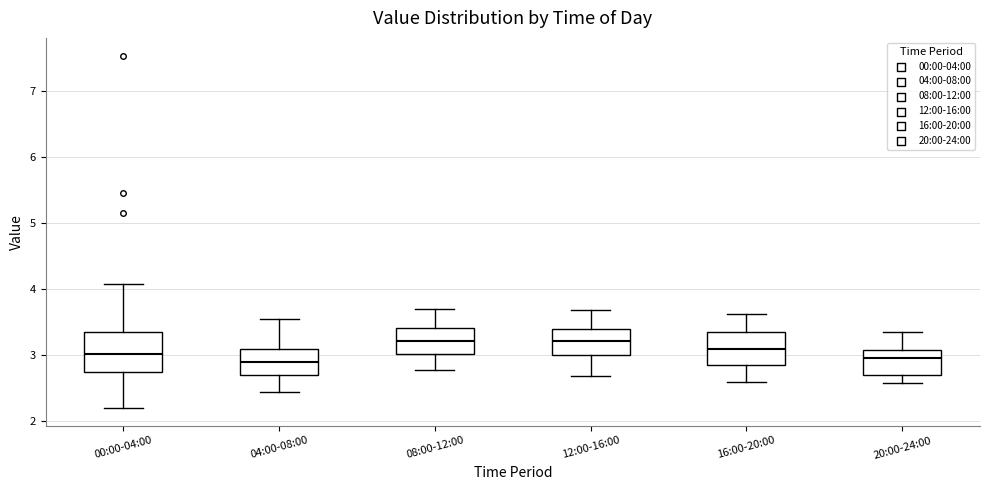

Reading left to right, read every box against the y-axis: the position of its median line, the range the box covers, and the ends of its whiskers. The values are not printed on the chart, so give them approximately, as read against the axis.

00:00-04:00: median 3.0, box 2.7 to 3.3, whiskers 2.2 to 4.1
04:00-08:00: median 2.9, box 2.7 to 3.1, whiskers 2.5 to 3.6
08:00-12:00: median 3.2, box 3.0 to 3.4, whiskers 2.8 to 3.7
12:00-16:00: median 3.2, box 3.0 to 3.4, whiskers 2.7 to 3.7
16:00-20:00: median 3.1, box 2.9 to 3.4, whiskers 2.6 to 3.6
20:00-24:00: median 3.0, box 2.7 to 3.1, whiskers 2.6 to 3.4